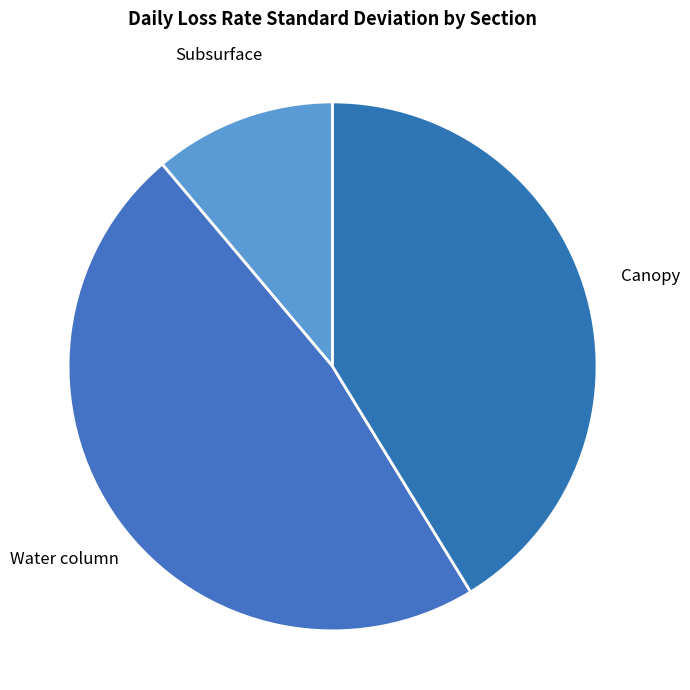

How many slices are in this pie chart?

3